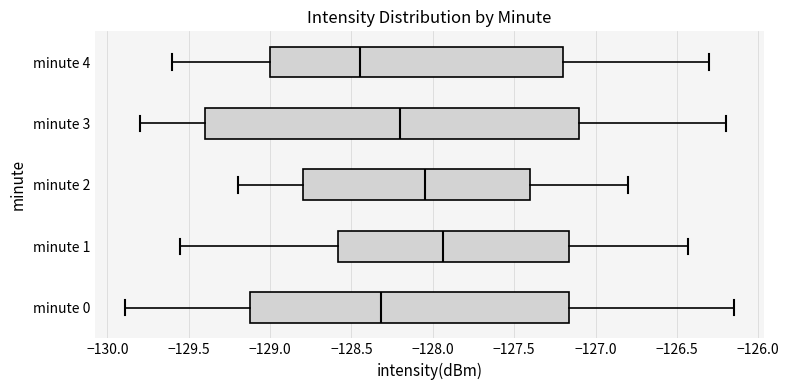

Comparing the boxes themselves (not the whiskers), which one is the widest?

minute 3